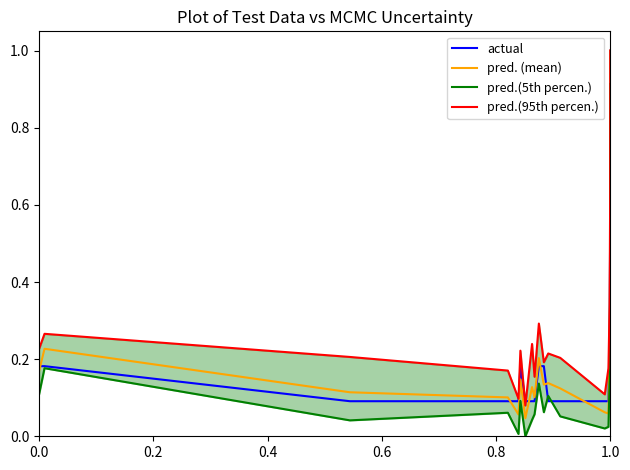

How many interior local peaks does the actual series have?

1